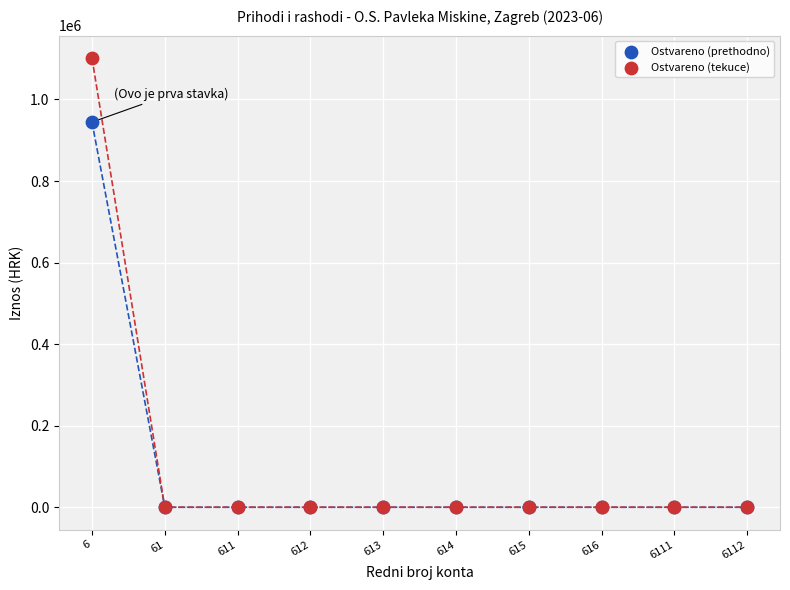

Across all series, what Y value is closest to 550712?

944422.2